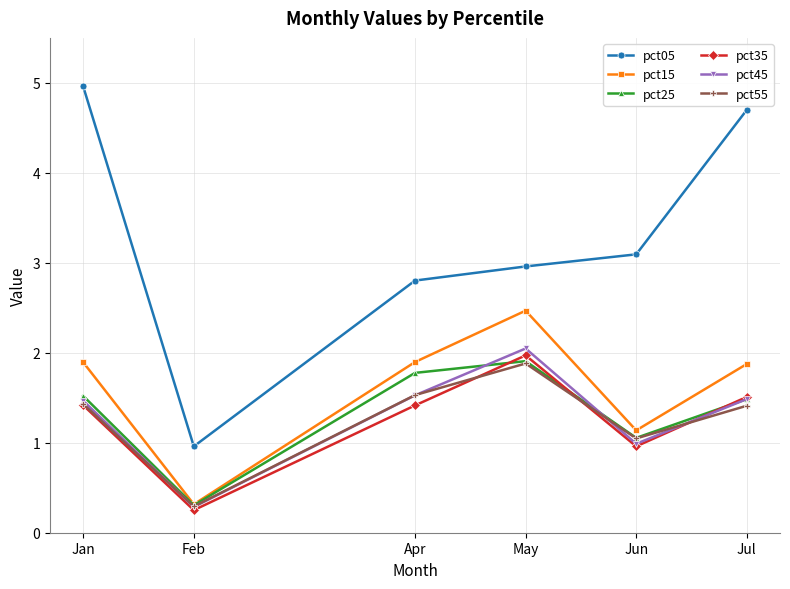

True or false: pct05 and pct15 cross at least once.

False